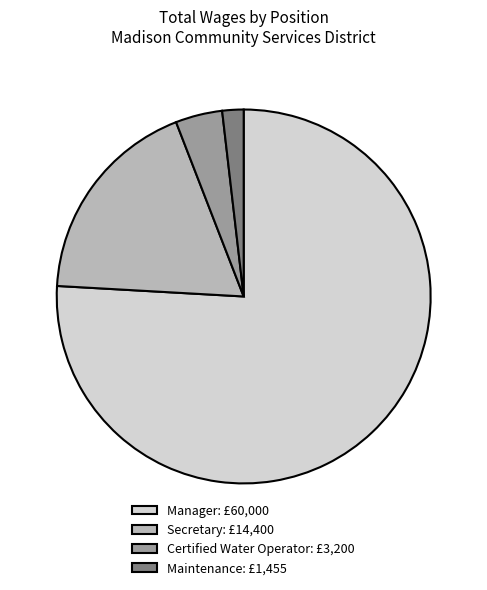

How many segments does this pie chart have?

4